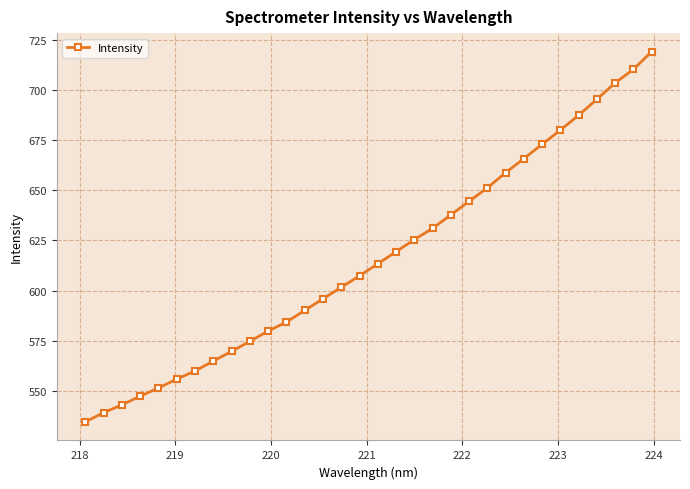

What is the greatest value displayed?

719.2